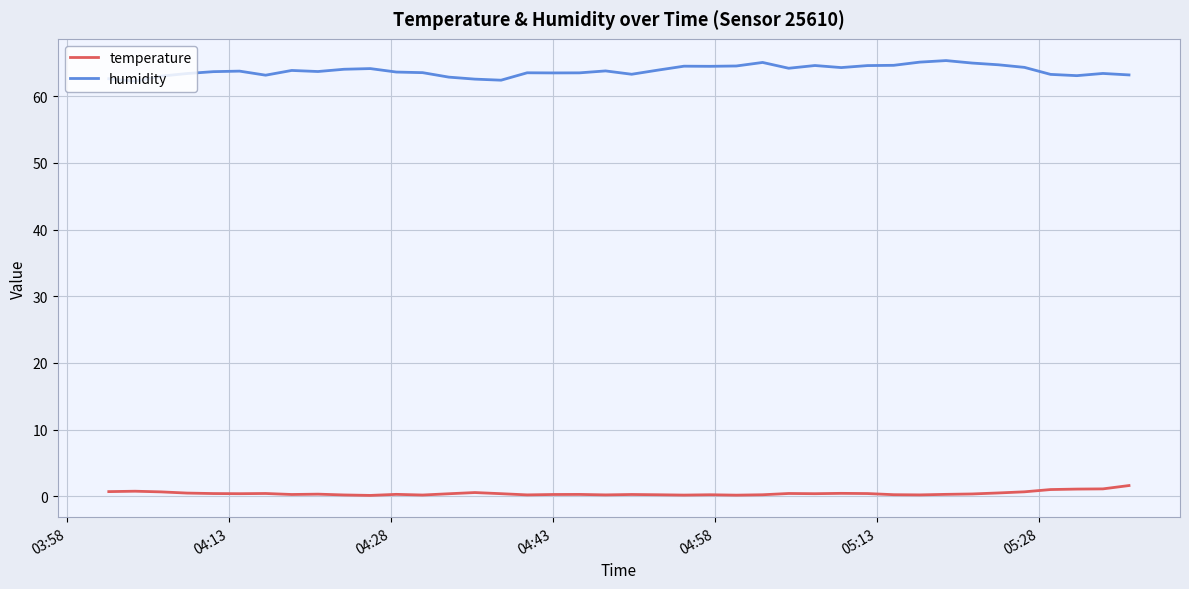

List the series in order of their peak value, highest first.

humidity, temperature